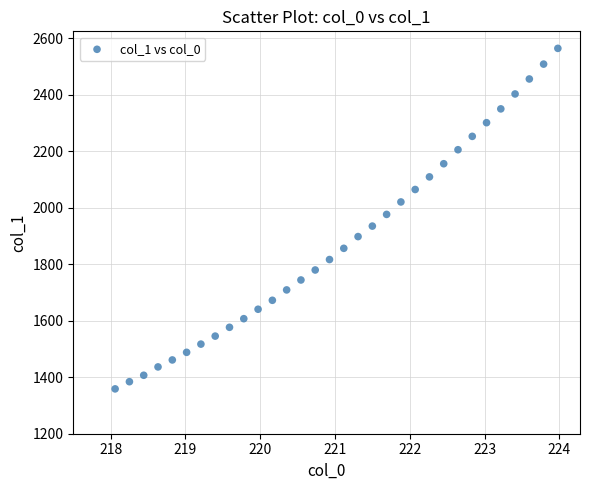

What is the range of X values (max minus min)?

5.9